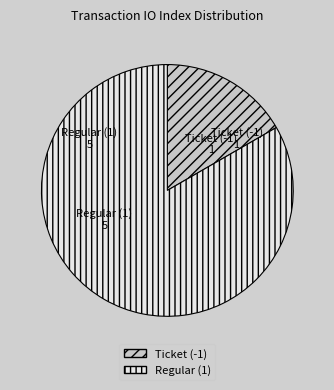

Do Regular (1) and Ticket (-1) together represent more than half of the pie?

Yes